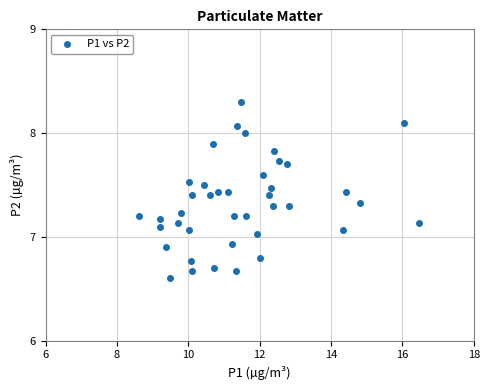

What is the range of Y values (max minus min)?

1.7